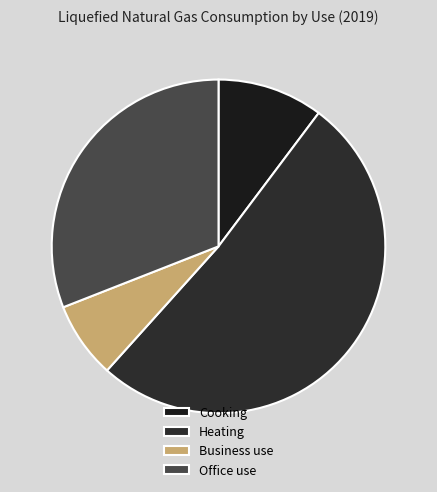

Does Heating account for over 50% of the chart?

Yes